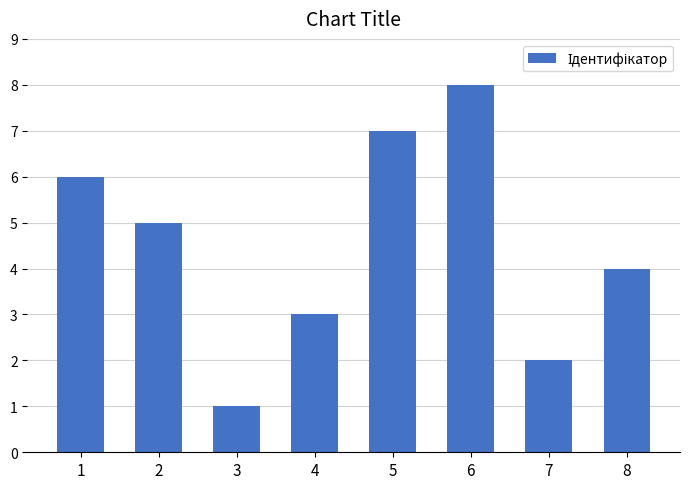

Does the chart contain stacked bars?

No